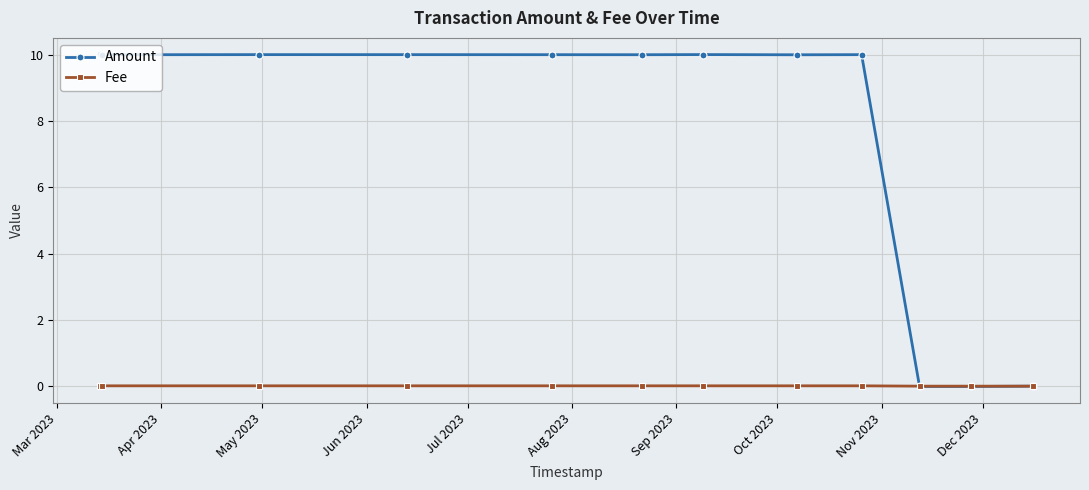

Which series has the largest total across all categories?

Amount